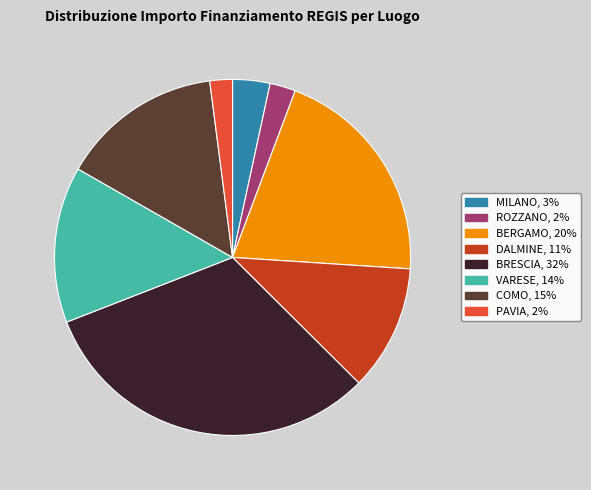

Is there any slice that represents more than half of the pie?

No